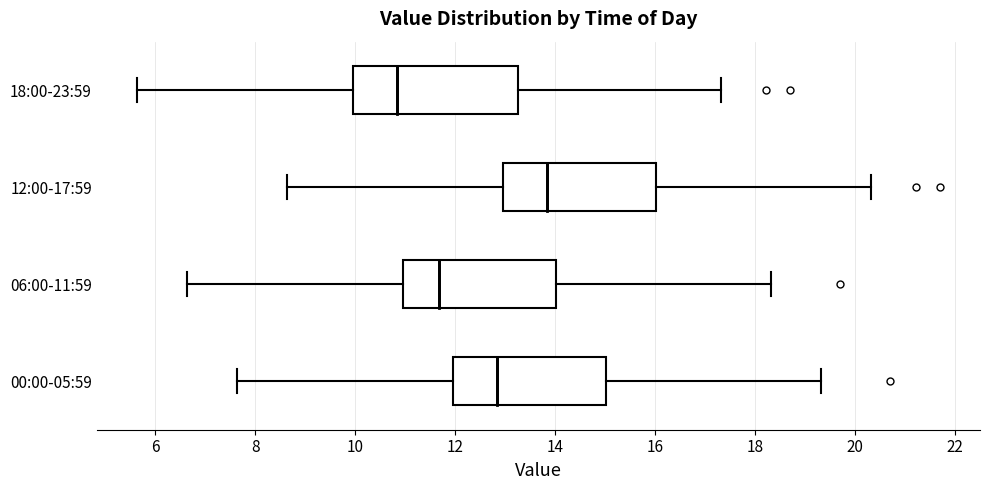

Which box is the widest, from its left edge to its right edge?

18:00-23:59